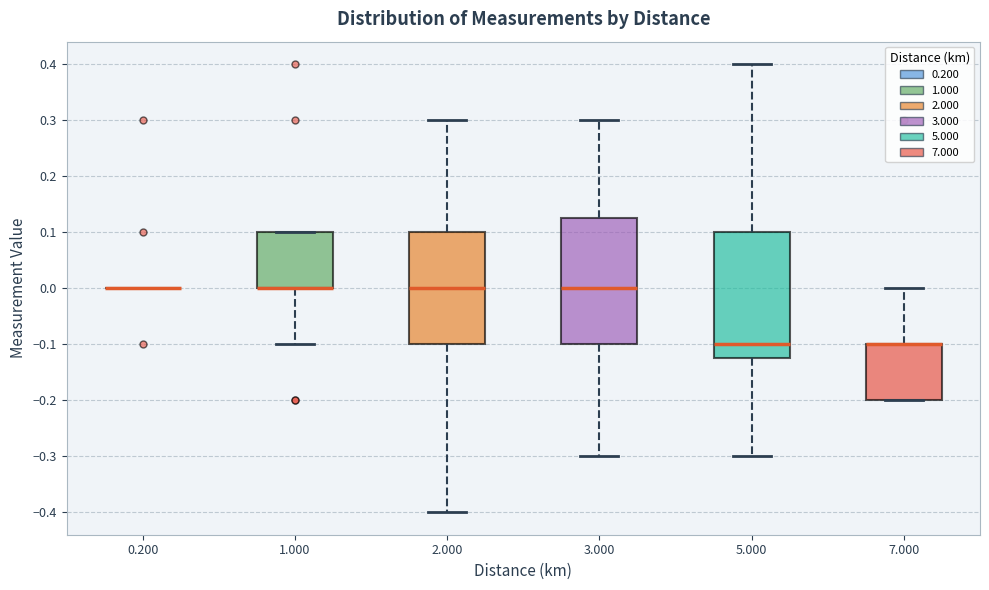

Reading left to right, read every box against the y-axis: the position of its median line, the range the box covers, and the ends of its whiskers. The values are not printed on the chart, so give them approximately, as read against the axis.

0.200: box collapsed to a line at 0.00, whiskers 0.00 to 0.00
1.000: median 0.00 (drawn on the box's lower edge), box 0.00 to 0.10, whiskers -0.10 to 0.10
2.000: median 0.00, box -0.10 to 0.10, whiskers -0.40 to 0.30
3.000: median 0.00, box -0.10 to 0.13, whiskers -0.30 to 0.30
5.000: median -0.10, box -0.12 to 0.10, whiskers -0.30 to 0.40
7.000: median -0.10 (drawn on the box's upper edge), box -0.20 to -0.10, whiskers -0.20 to 0.00